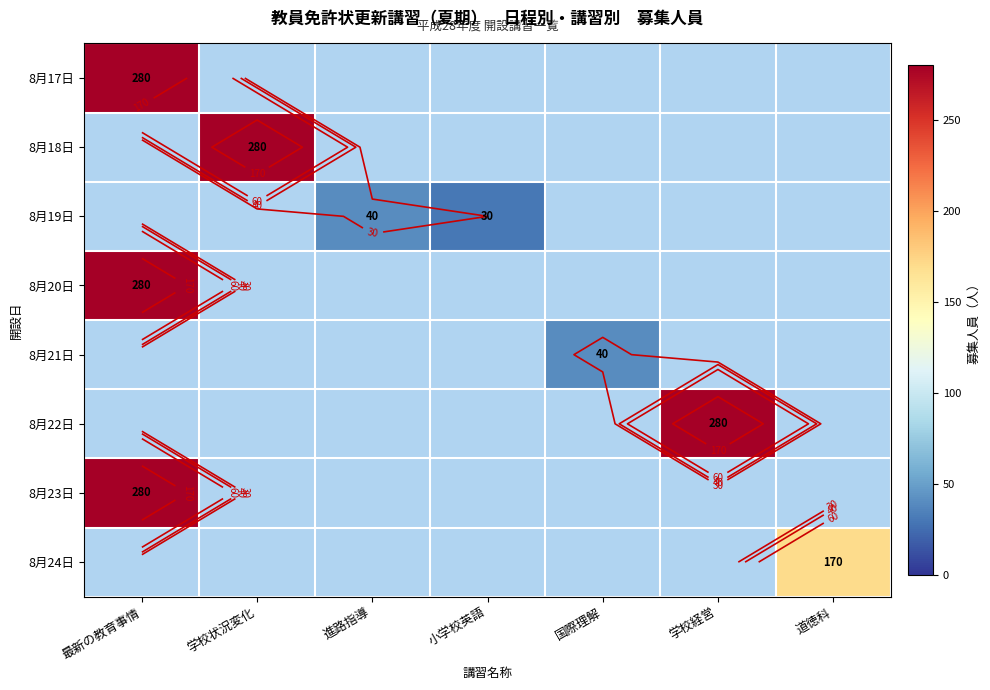

Rank the series by their maximum value, from lowest to highest.

8月19日, 8月21日, 8月24日, 8月17日, 8月18日, 8月20日, 8月22日, 8月23日